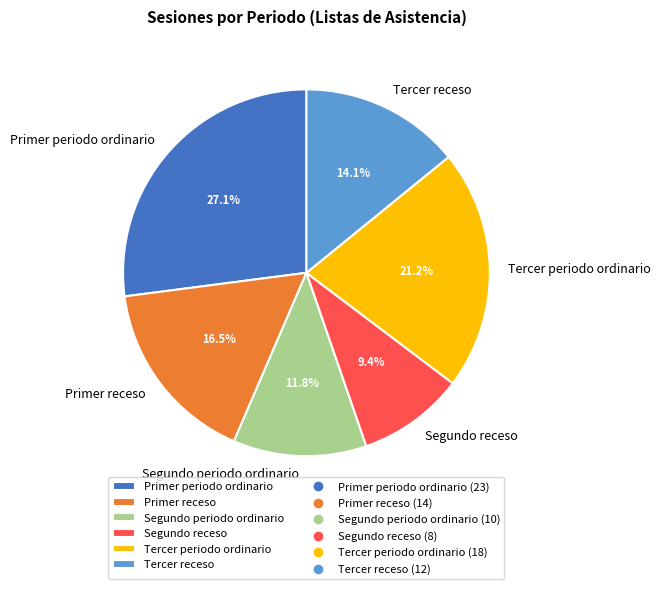

Combined, do Segundo periodo ordinario and Segundo receso account for over 50%?

No